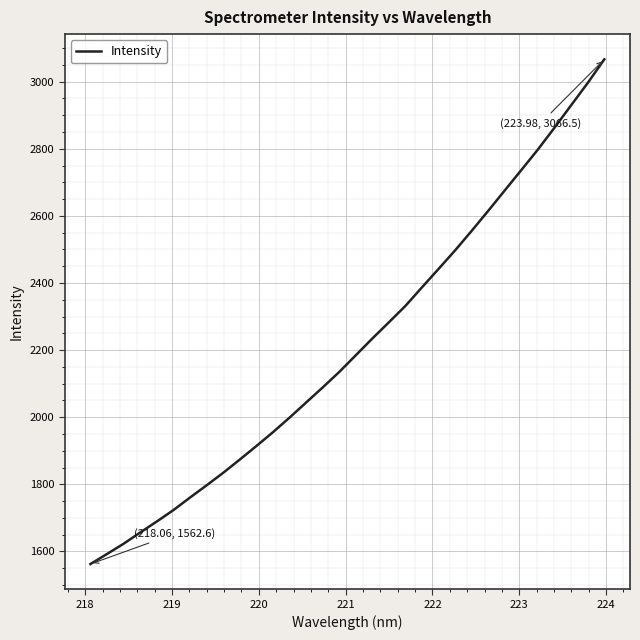

What is the smallest value displayed?

1562.6